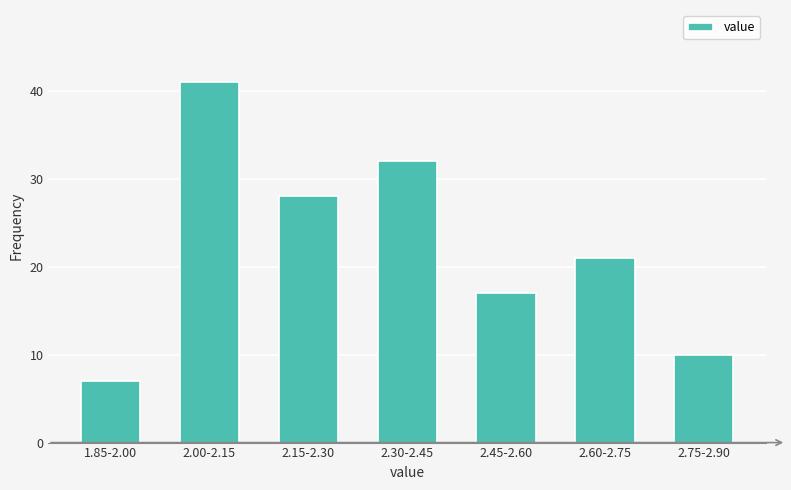

Reading left to right, transcribe all the data shown in this chart.

7	41	28	32	17	21	10